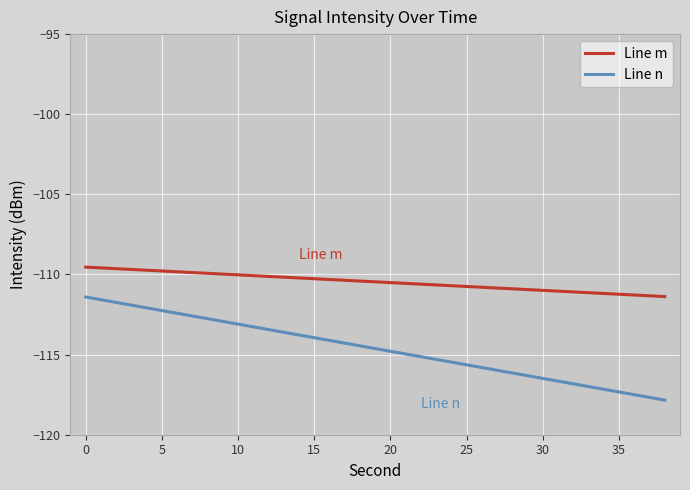

List the series in order of their peak value, highest first.

Line m, Line n